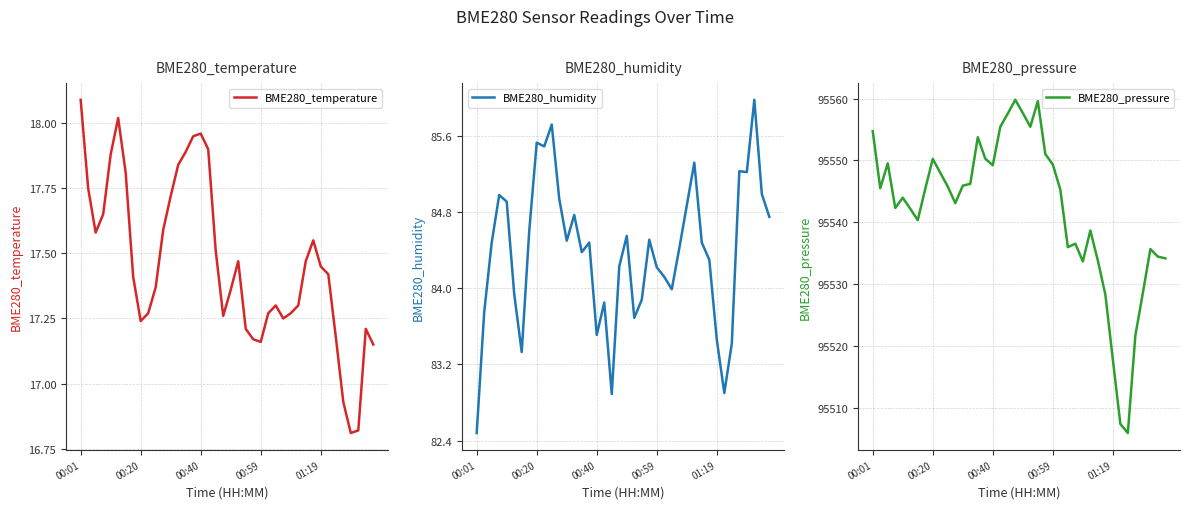

What is the maximum value shown in the chart?

95559.8